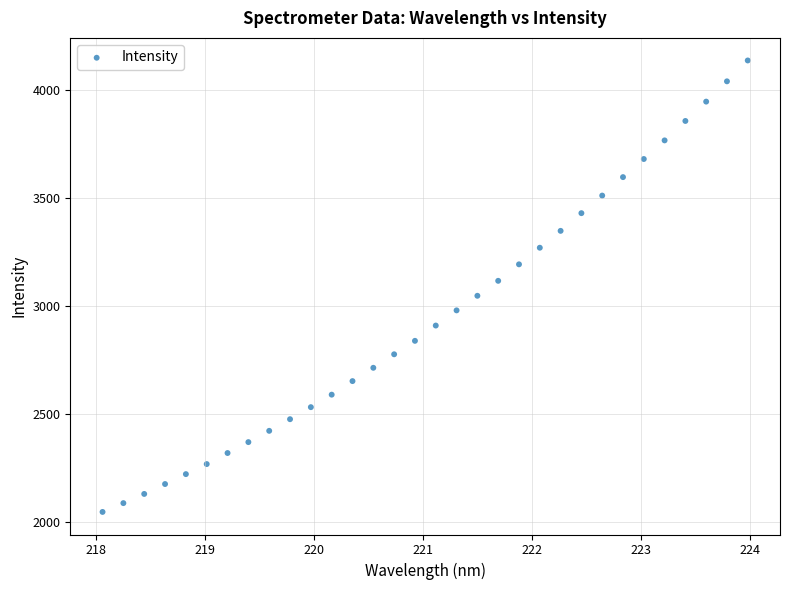

What is the range of Y values (max minus min)?

2089.3